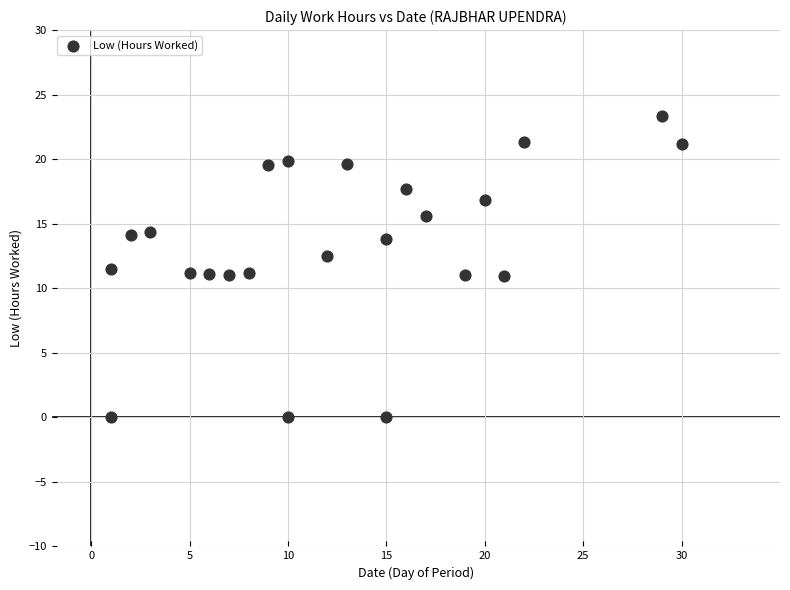

What is the range of X values (max minus min)?

29.0